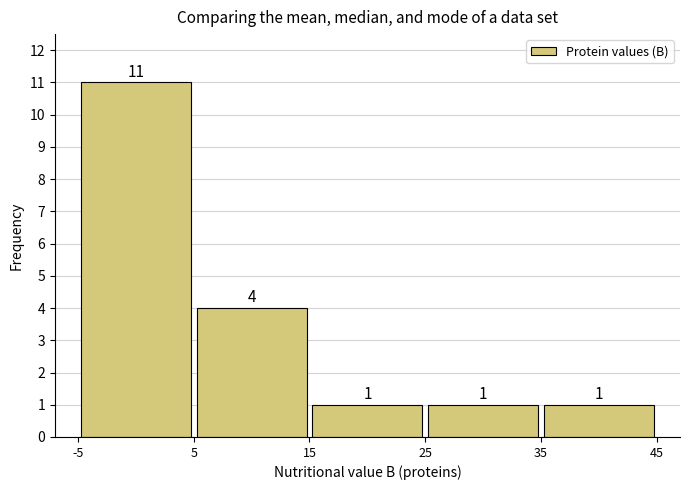

Over which range of the x-axis is the bar tallest?

-5 to 5